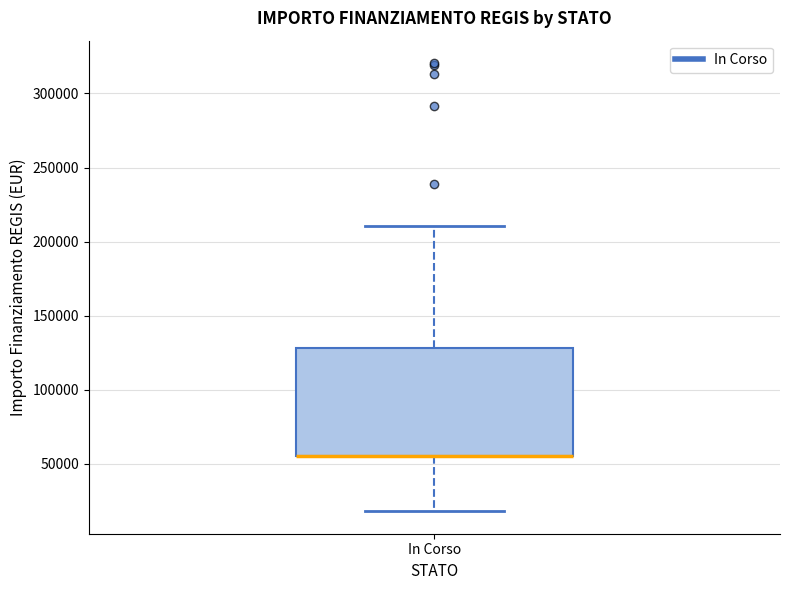

Where does the lower whisker of the box for In Corso end on the y-axis? The values are not printed on the chart, so give them approximately, as read against the axis.

20000